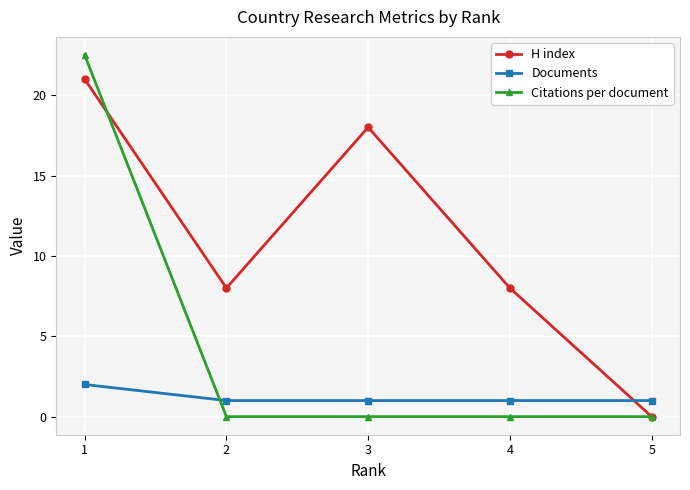

What is the sum of all H index values?

55.0